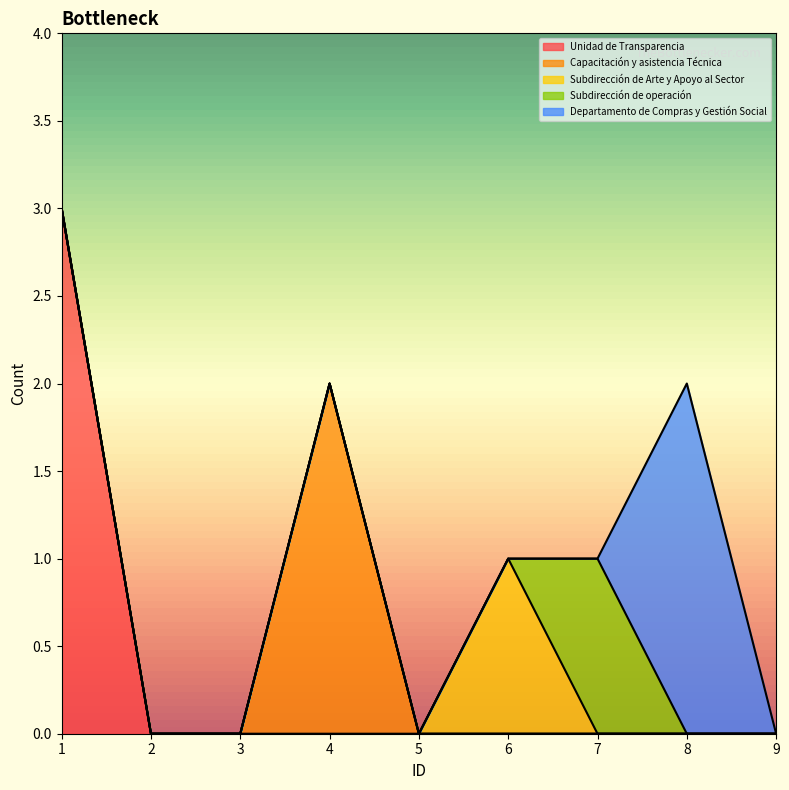

How many data points does each series have?

9